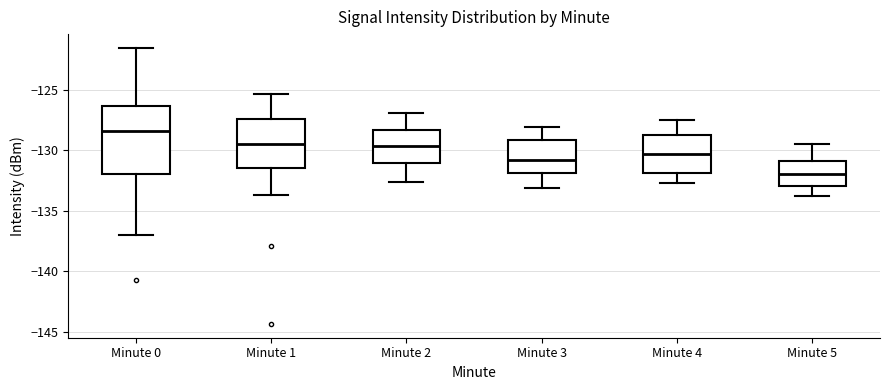

Which box's median line is the highest?

Minute 0